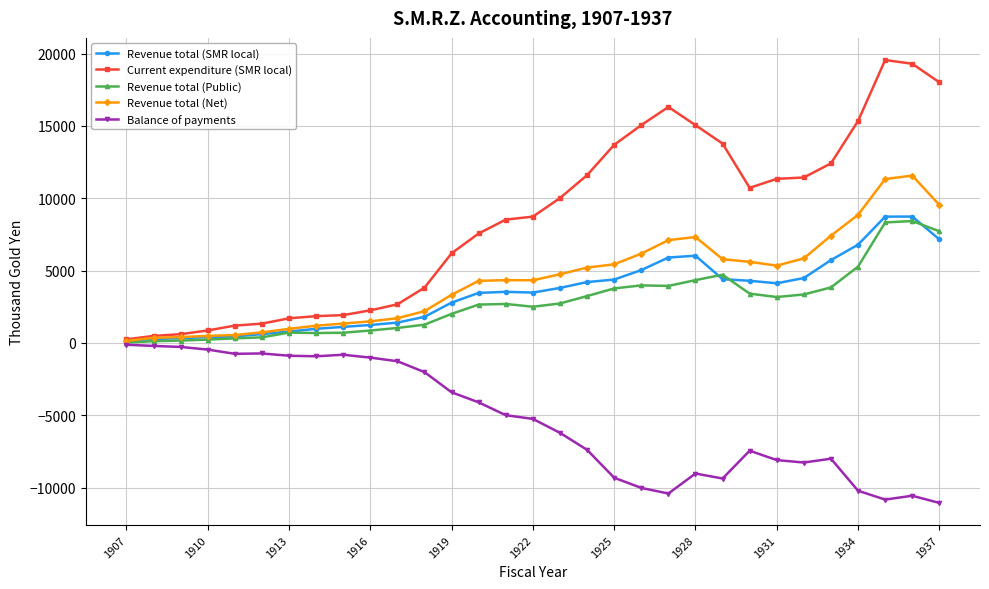

Which series has the largest total across all categories?

Current expenditure (SMR local)